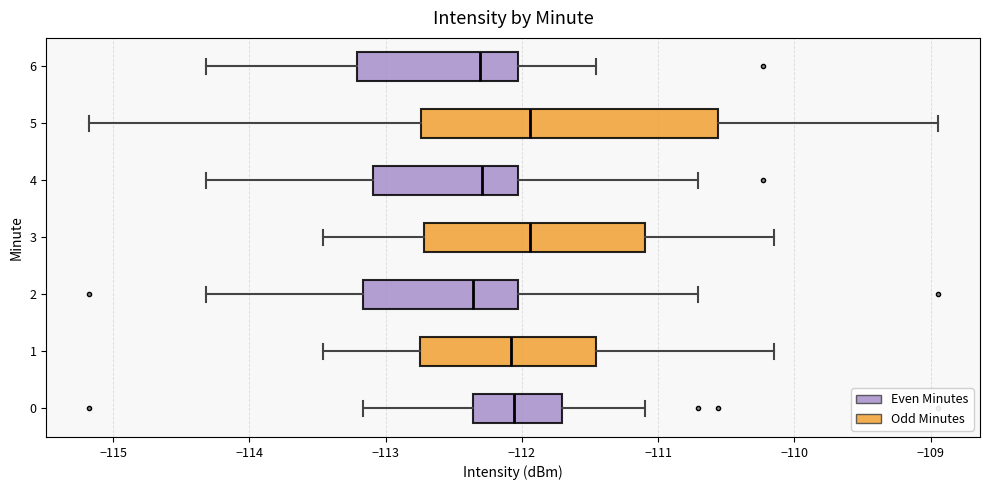

Which box is the widest, from its left edge to its right edge?

5